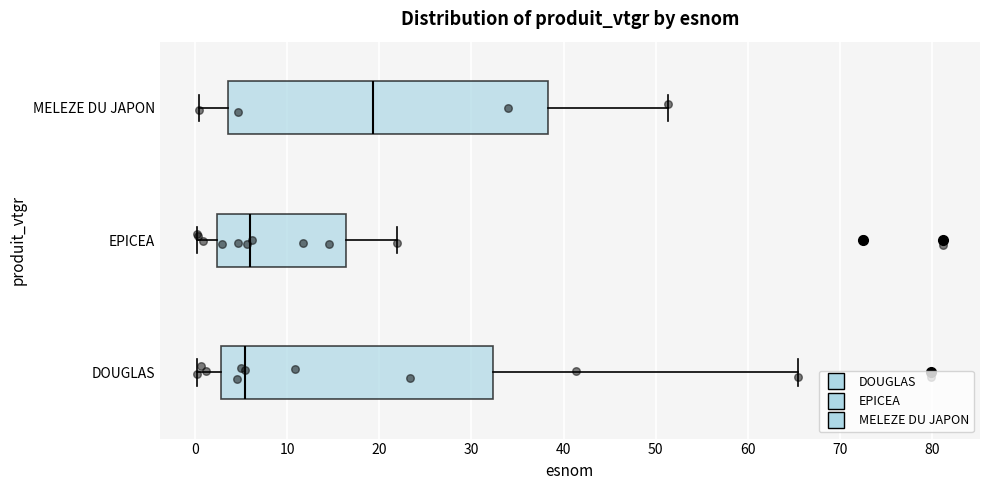

Reading bottom to top, transcribe this box plot: for each box, give where its median line is, the range the box spans, and where its two whiskers end, as read against the x-axis. The values are not printed on the chart, so give them approximately, as read against the axis.

DOUGLAS: median 5, box 3 to 32, whiskers 0 to 66
EPICEA: median 6, box 2 to 16, whiskers 0 to 22
MELEZE DU JAPON: median 19, box 4 to 38, whiskers 0 to 51